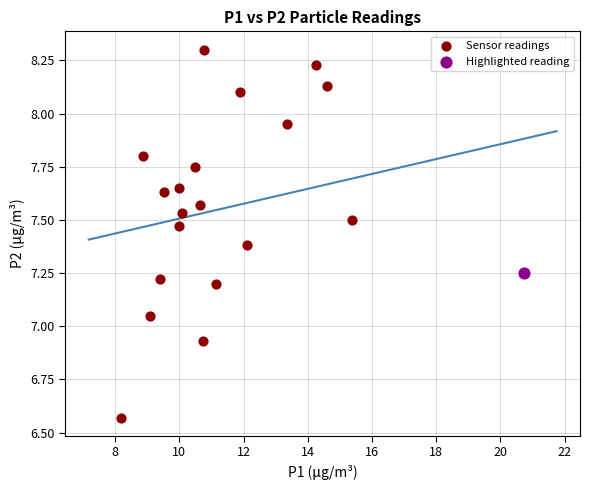

What are all the series names shown in the legend?

Sensor readings, Highlighted reading